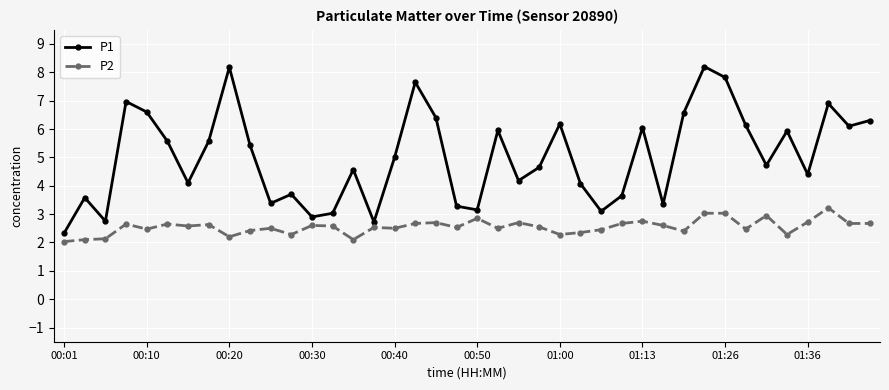

True or false: P2 has more than 2 interior local peaks.

True